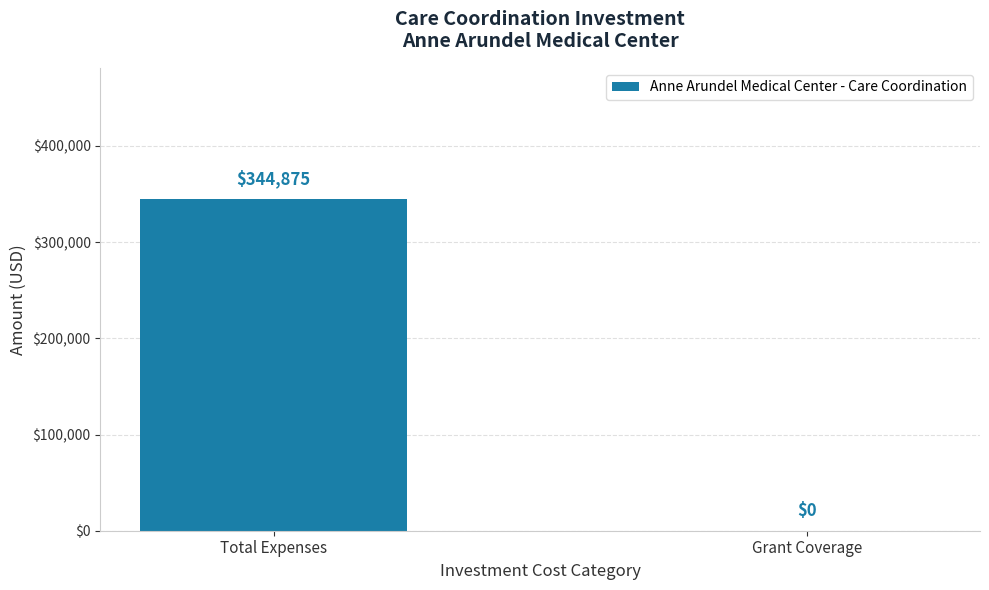

Where is the data nearest to the value 172437?

Grant Coverage